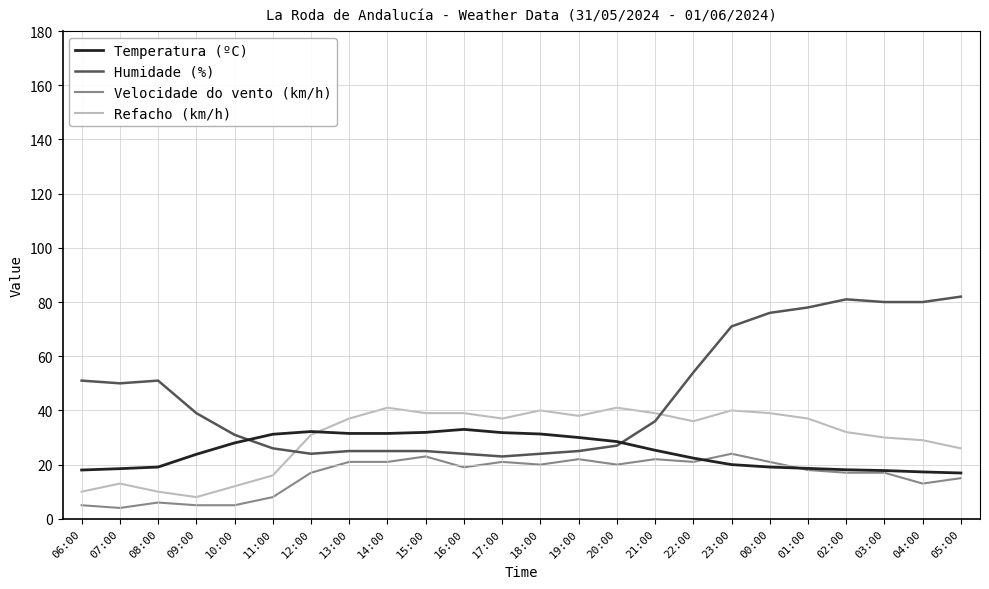

Which series has the widest spread of values?

Humidade (%)